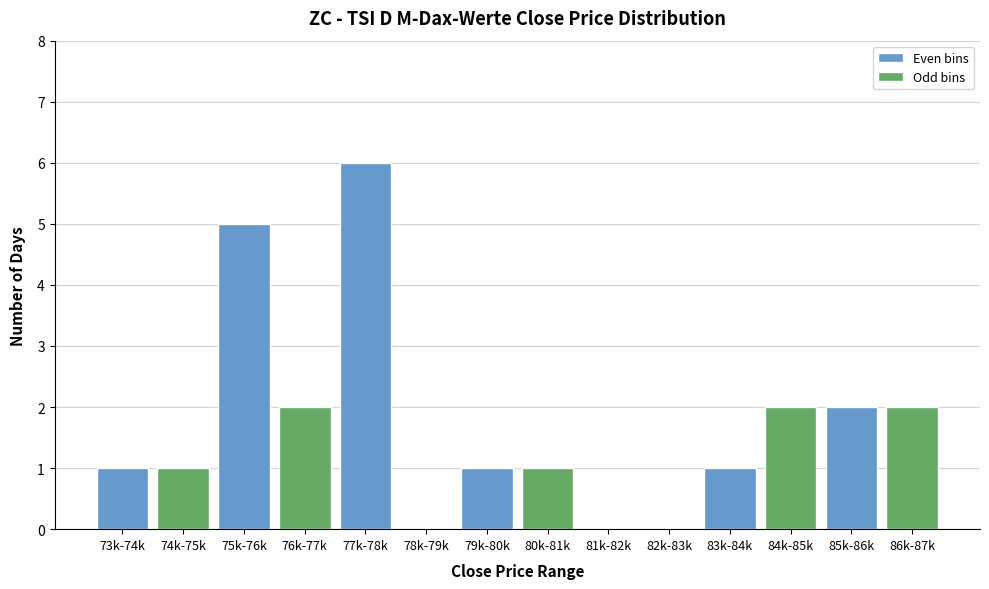

Reading left to right, list all the values displayed in this chart.

73k-74k=1	74k-75k=1	75k-76k=5	76k-77k=2	77k-78k=6	78k-79k=0	79k-80k=1	80k-81k=1	81k-82k=0	82k-83k=0	83k-84k=1	84k-85k=2	85k-86k=2	86k-87k=2